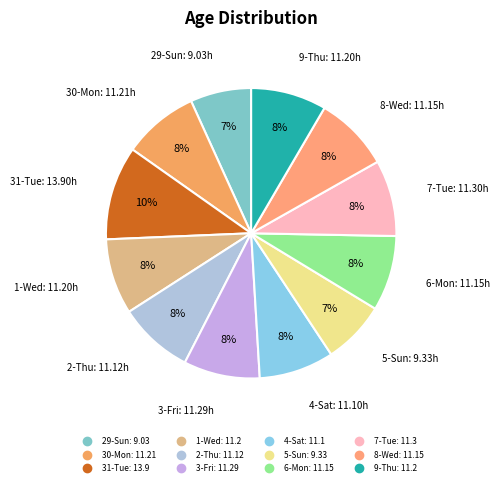

True or false: 29-Sun accounts for 7% of the total.

True